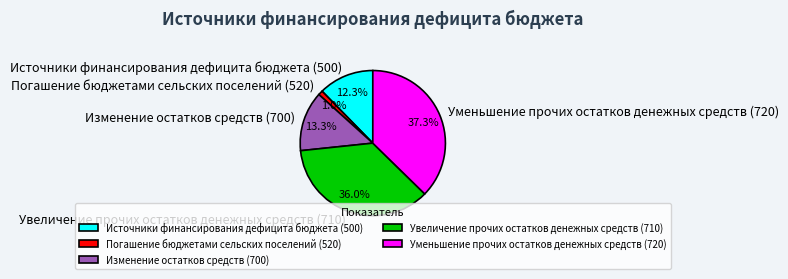

The Погашение бюджетами сельских поселений (520) slice represents 1% of the pie. True or false?

True